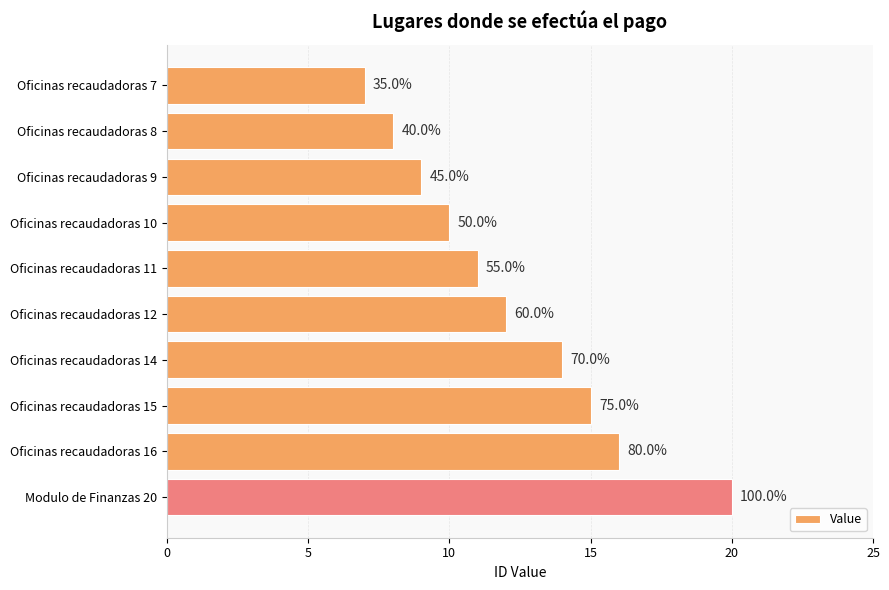

What is the sum of all values?

122